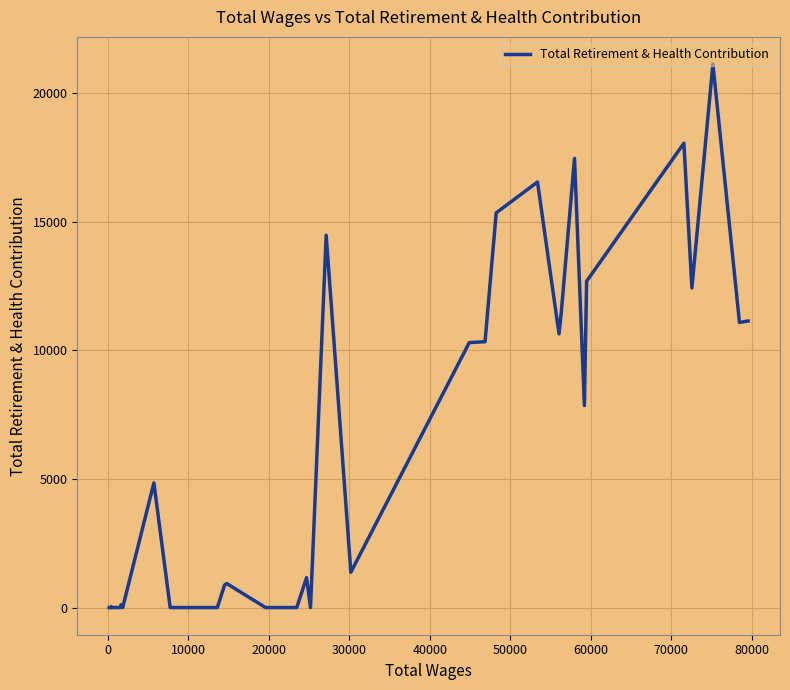

Does the chart display data point markers on the line(s)?

No